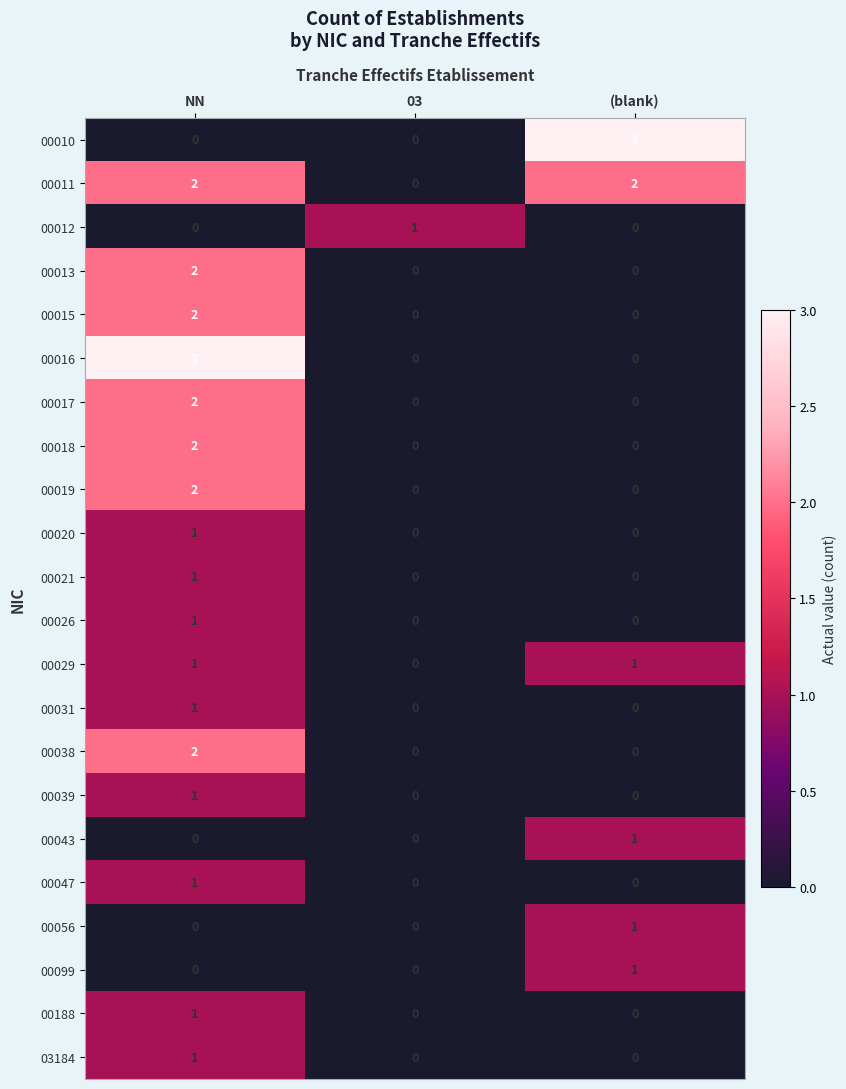

Between NN and 03, which series saw the biggest shift?

00016